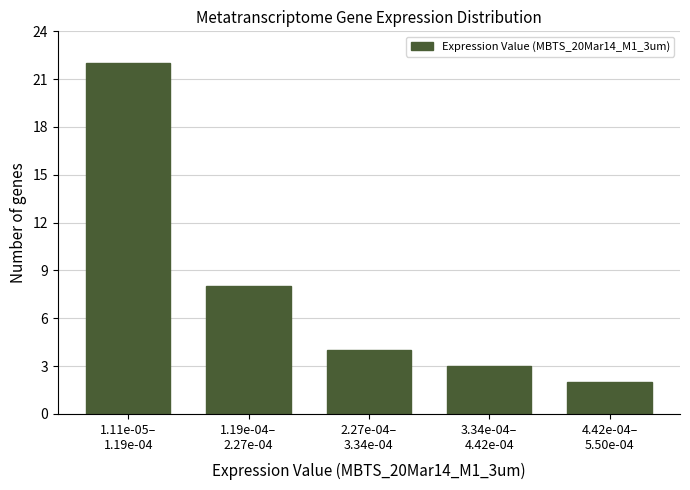

Reading left to right, list all the values displayed in this chart.

22	8	4	3	2